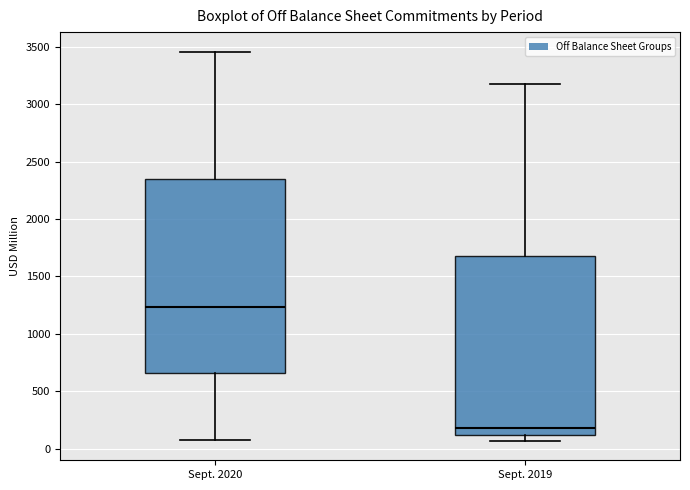

Which box has the lowest median line?

Sept. 2019